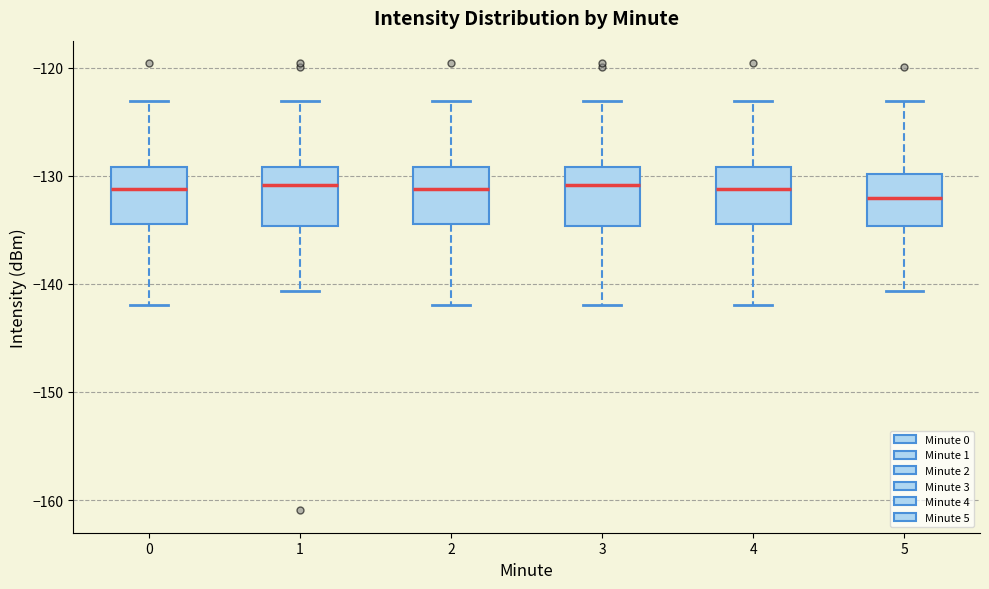

Reading left to right, read every box against the y-axis: the position of its median line, the range the box covers, and the ends of its whiskers. The values are not printed on the chart, so give them approximately, as read against the axis.

0: median -131, box -134 to -129, whiskers -142 to -123
1: median -131, box -135 to -129, whiskers -141 to -123
2: median -131, box -134 to -129, whiskers -142 to -123
3: median -131, box -135 to -129, whiskers -142 to -123
4: median -131, box -134 to -129, whiskers -142 to -123
5: median -132, box -135 to -130, whiskers -141 to -123